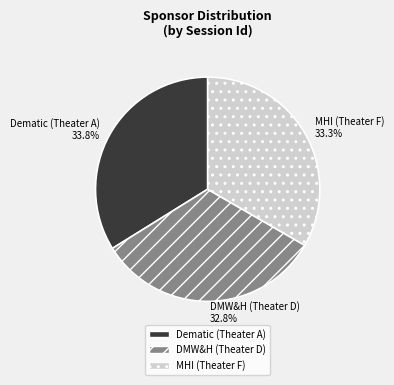

Count the number of slices in the pie.

3